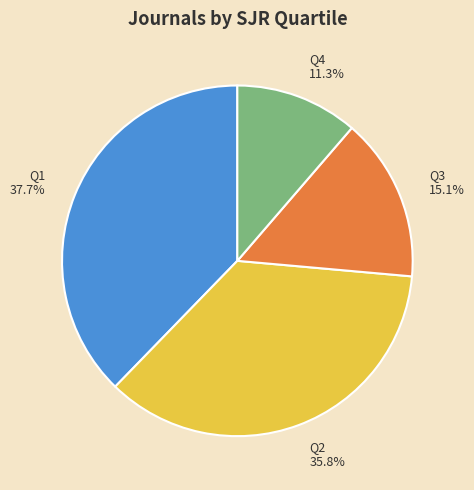

Combined, do Q2 and Q4 account for over 50%?

No